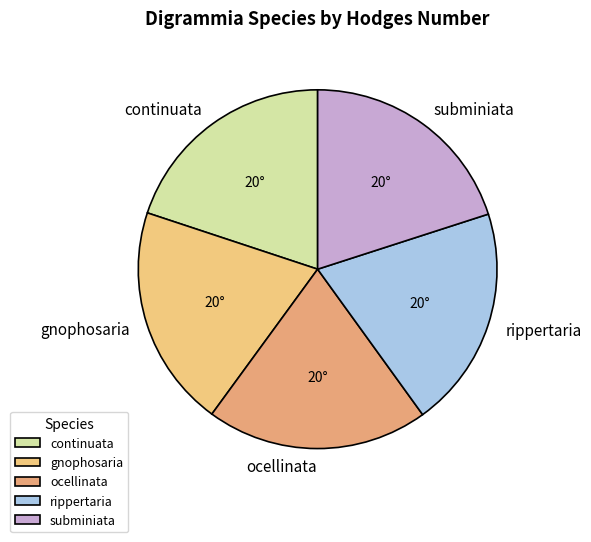

Is it true that continuata is 20% of the pie?

True